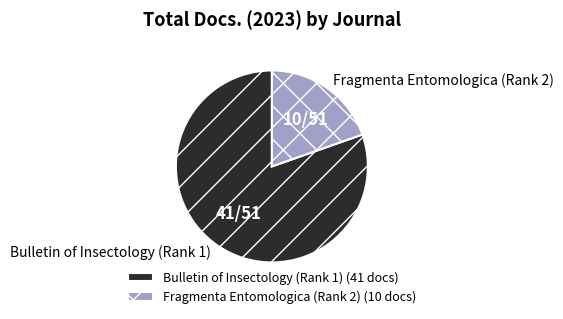

The Bulletin of Insectology (Rank 1) slice represents 88% of the pie. True or false?

False